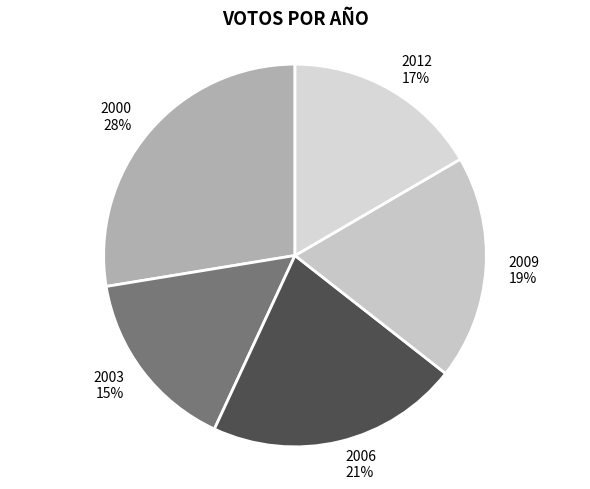

Rank the categories by value from lowest to highest.

2003, 2012, 2009, 2006, 2000